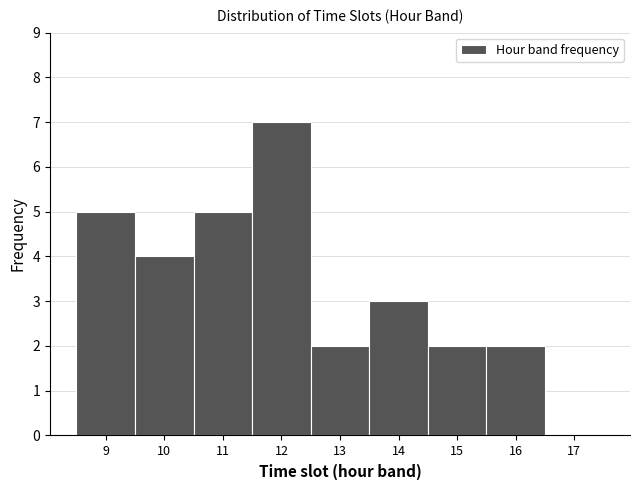

Reading left to right, list every bar in this chart as the range it spans on the x-axis followed by its height. The values are not printed on the chart, so give them approximately, as read against the axis.

8.5 to 9.5: 5
9.5 to 10.5: 4
10.5 to 11.5: 5
11.5 to 12.5: 7
12.5 to 13.5: 2
13.5 to 14.5: 3
14.5 to 15.5: 2
15.5 to 16.5: 2
16.5 to 17.5: 0